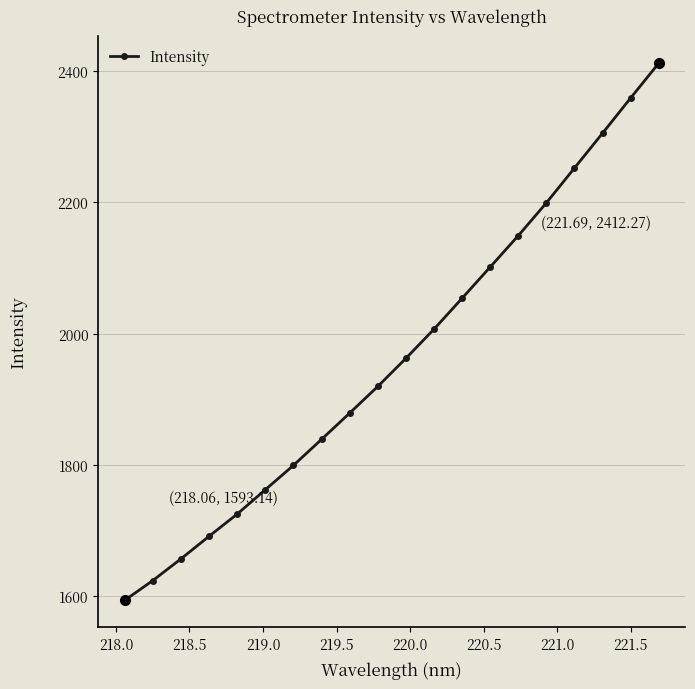

What is the value of the 6th point from the left?

1761.8